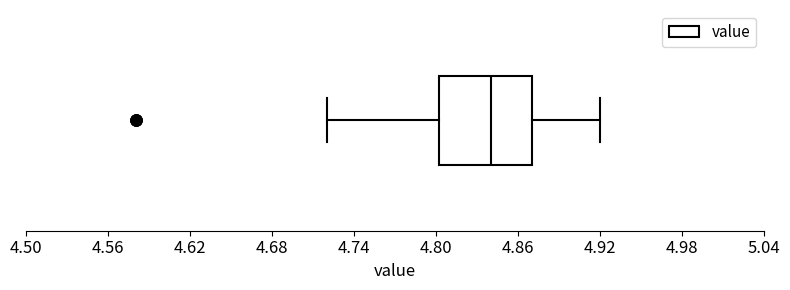

Transcribe this box plot: give where the median line is, the range the box spans, and where the two whiskers end, as read against the x-axis. The values are not printed on the chart, so give them approximately, as read against the axis.

median 4.84, box 4.80 to 4.87, whiskers 4.72 to 4.92